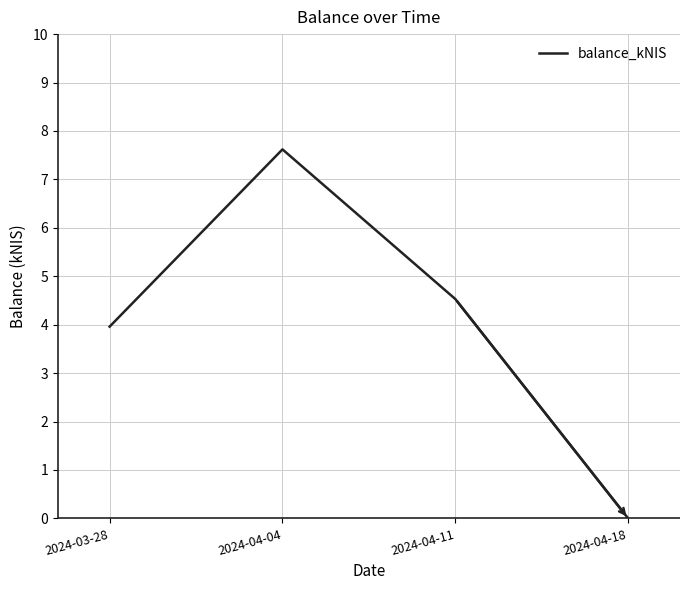

How many values are above zero?

3